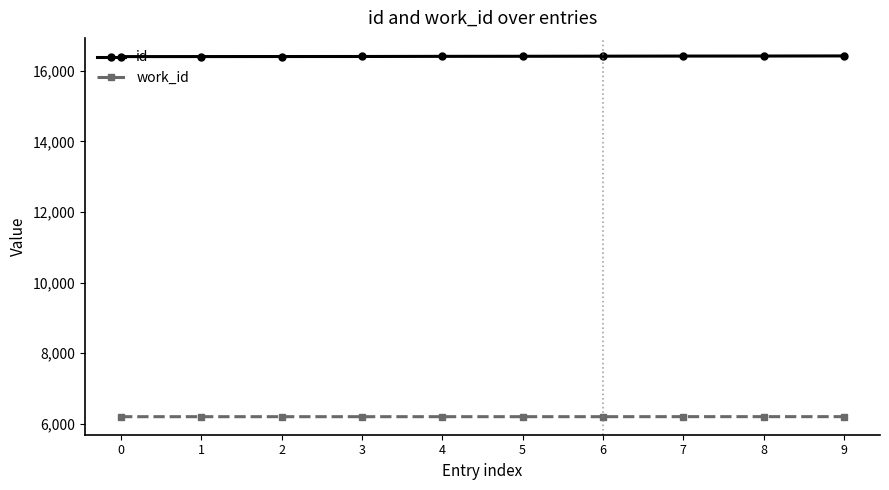

The work_id series shows 11042 at 0. True or false?

False